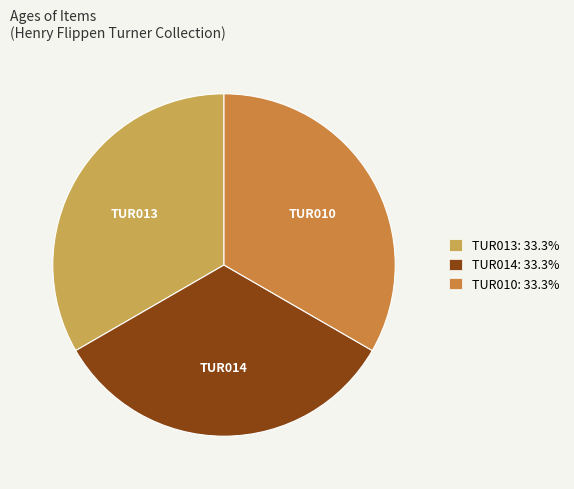

How many segments does this pie chart have?

3